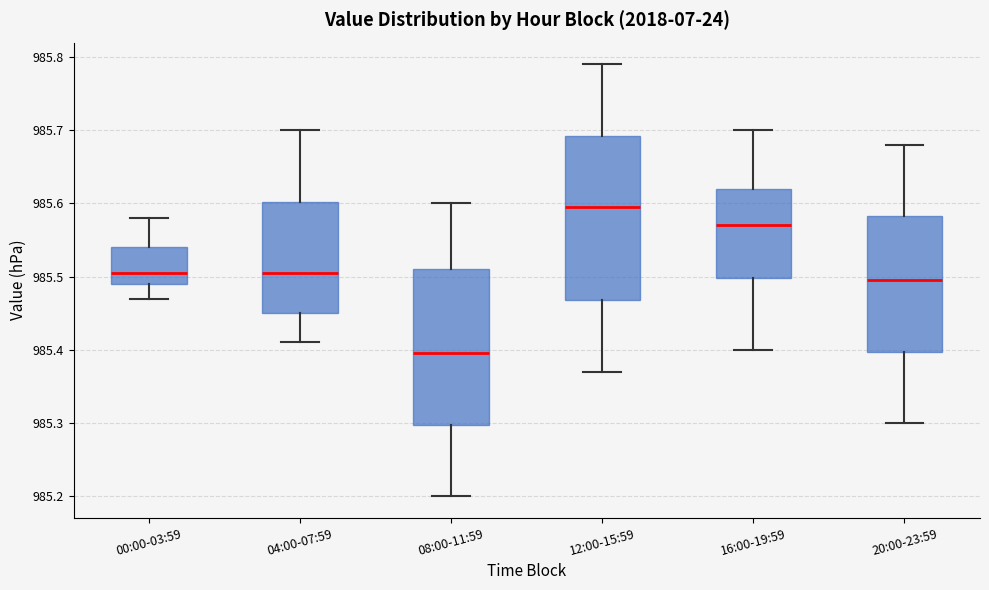

Which box has the highest median line?

12:00-15:59